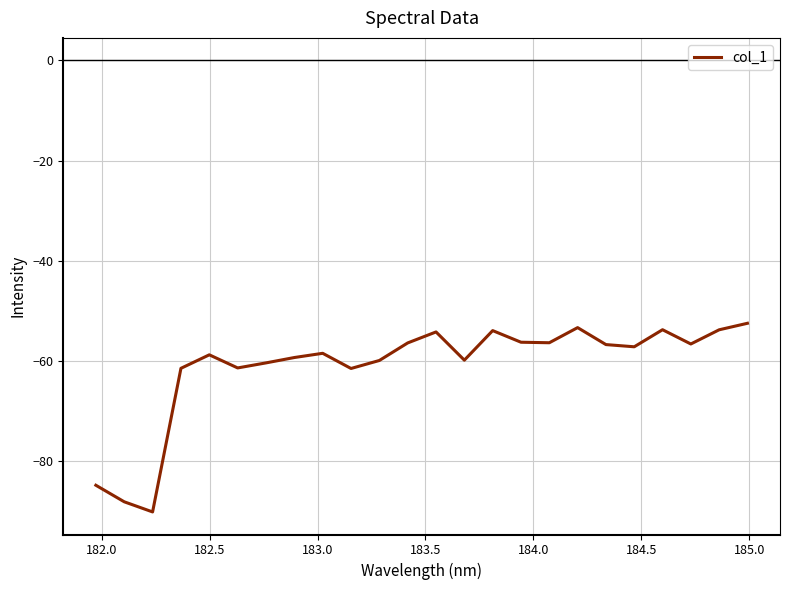

What is the minimum value shown in the chart?

-90.2